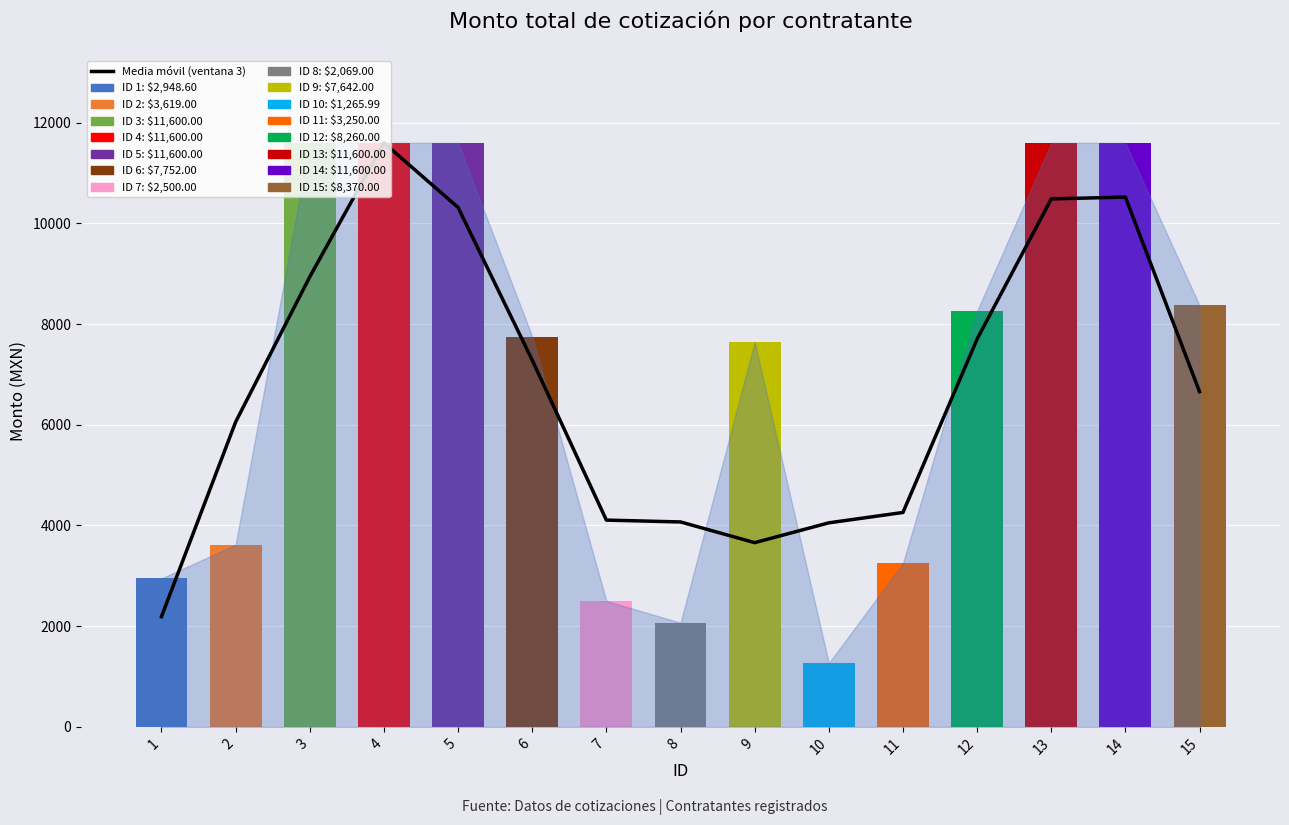

The chart shows a value of 4107.0 at 7. True or false?

True